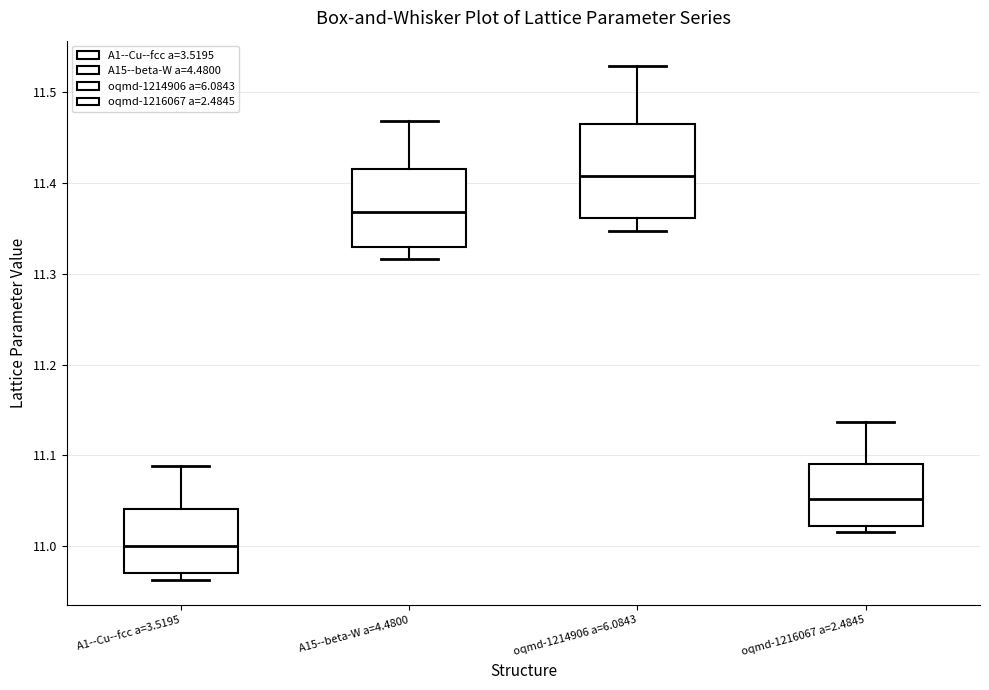

Reading left to right, read every box against the y-axis: the position of its median line, the range the box covers, and the ends of its whiskers. The values are not printed on the chart, so give them approximately, as read against the axis.

A1--Cu--fcc a=3.5195: median 11.00, box 10.97 to 11.04, whiskers 10.96 to 11.09
A15--beta-W a=4.4800: median 11.37, box 11.33 to 11.42, whiskers 11.32 to 11.47
oqmd-1214906 a=6.0843: median 11.41, box 11.36 to 11.46, whiskers 11.35 to 11.53
oqmd-1216067 a=2.4845: median 11.05, box 11.02 to 11.09, whiskers 11.02 (just below the box's lower edge) to 11.14